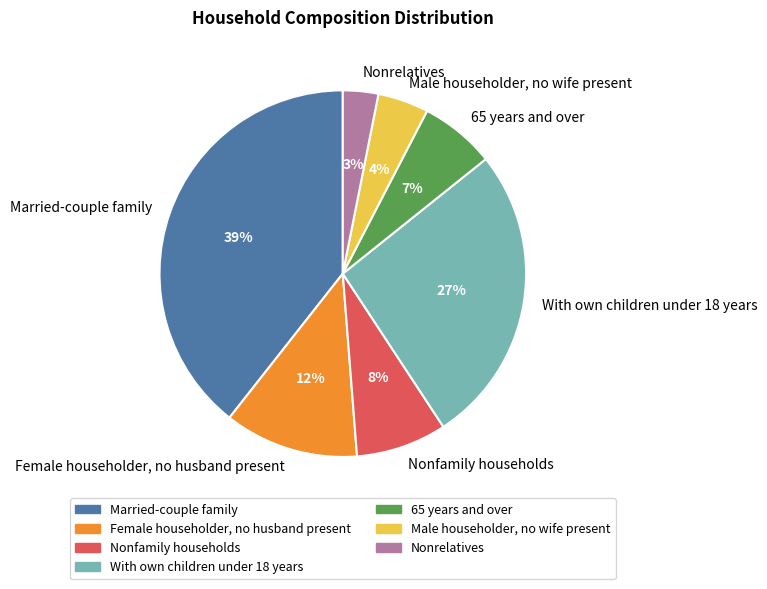

Is the sum of Male householder, no wife present and 65 years and over greater than half?

No